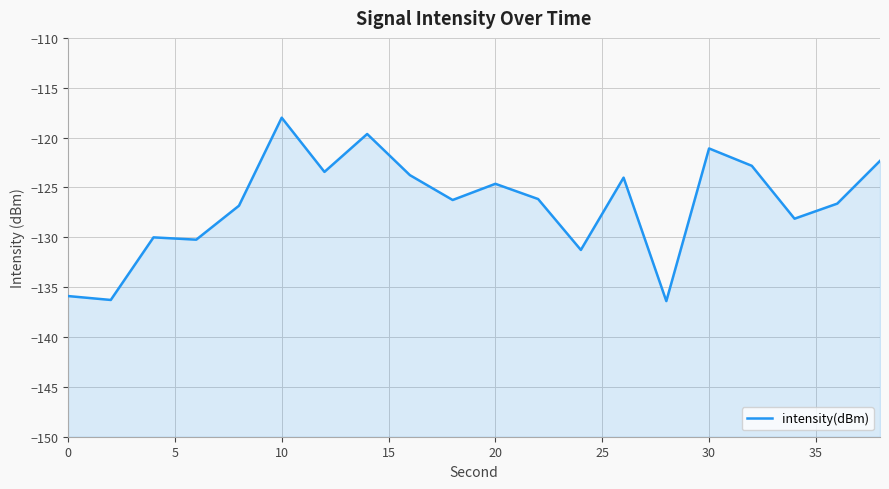

Count the number of data series in this chart.

1